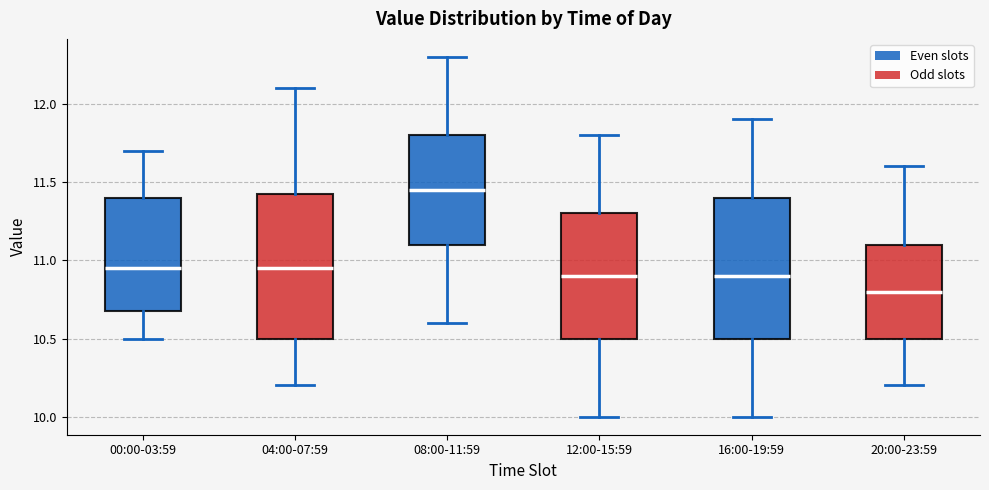

Which box has the lowest median line?

20:00-23:59